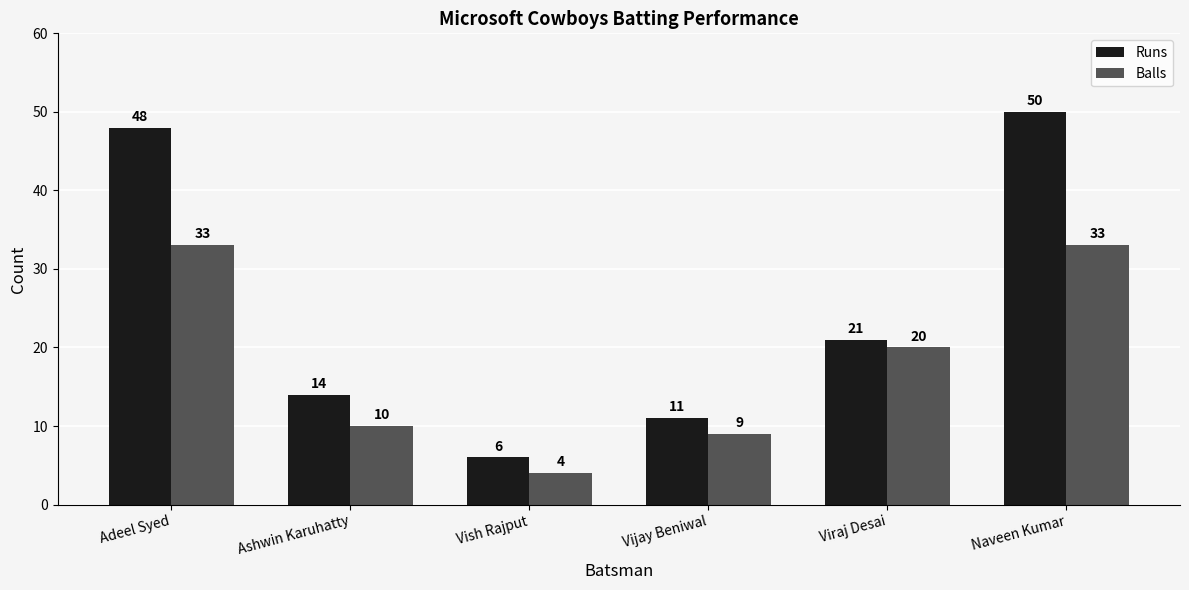

Reading left to right, list all the values displayed in this chart.

Runs: Adeel Syed=48	Ashwin Karuhatty=14	Vish Rajput=6	Vijay Beniwal=11	Viraj Desai=21	Naveen Kumar=50
Balls: Adeel Syed=33	Ashwin Karuhatty=10	Vish Rajput=4	Vijay Beniwal=9	Viraj Desai=20	Naveen Kumar=33